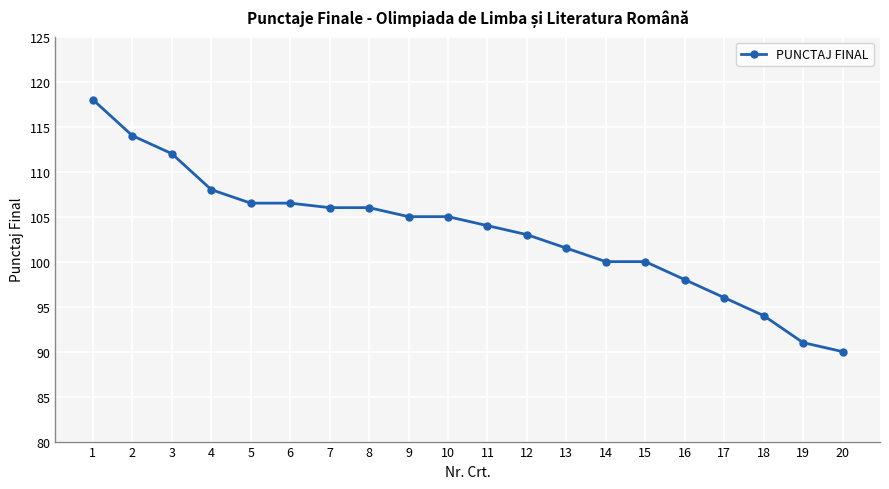

What is the greatest value displayed?

118.0